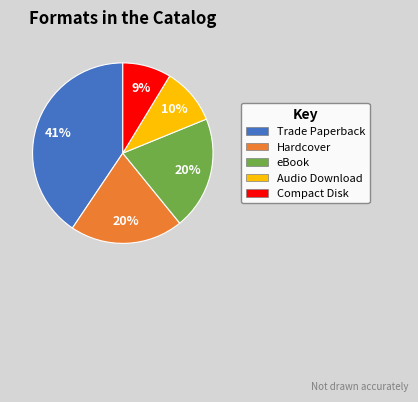

Which has a higher value, Hardcover or Audio Download?

Hardcover